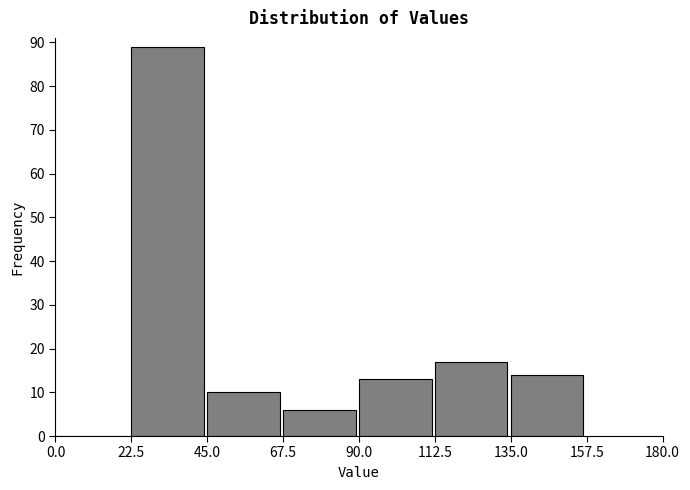

Reading left to right, transcribe this chart: for each bar, give the range it covers on the x-axis and its height. The values are not printed on the chart, so give them approximately, as read against the axis.

0.0 to 22.5: 0
22.5 to 45.0: 89
45.0 to 67.5: 10
67.5 to 90.0: 6
90.0 to 112.5: 13
112.5 to 135.0: 17
135.0 to 157.5: 14